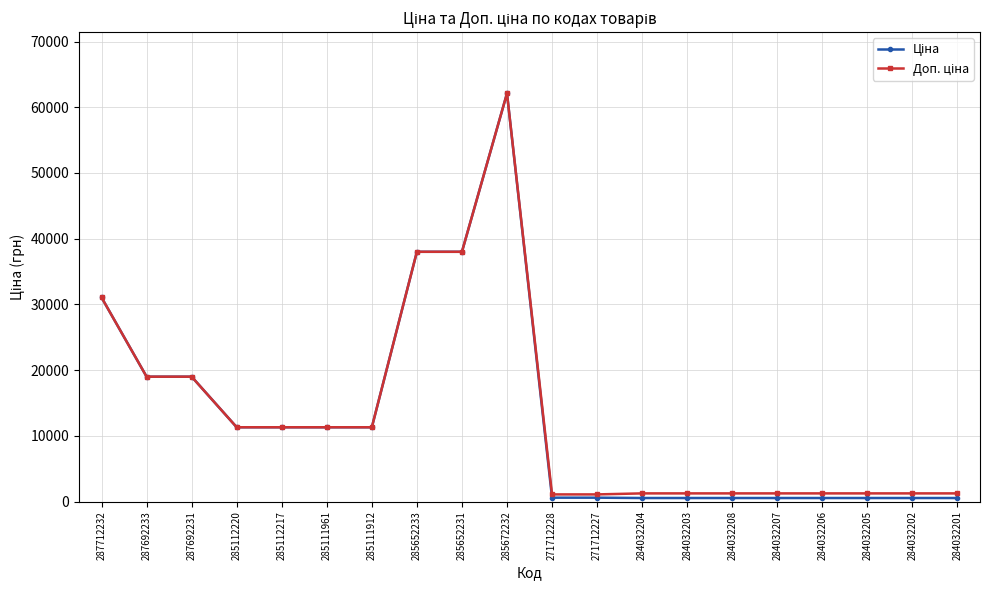

What is the label of the 10th point from the right?

271712228